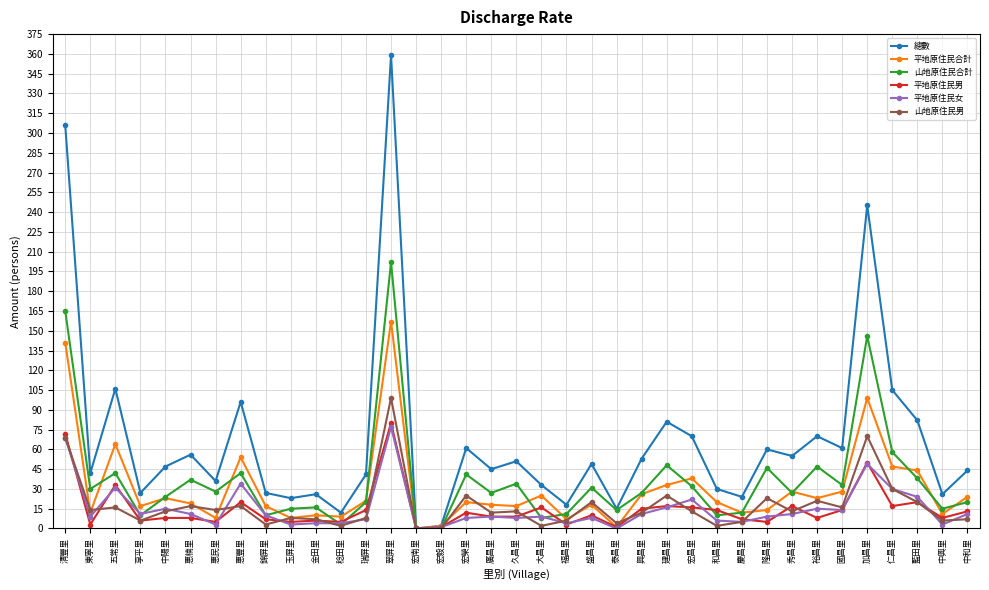

Which series has the largest total across all categories?

總數